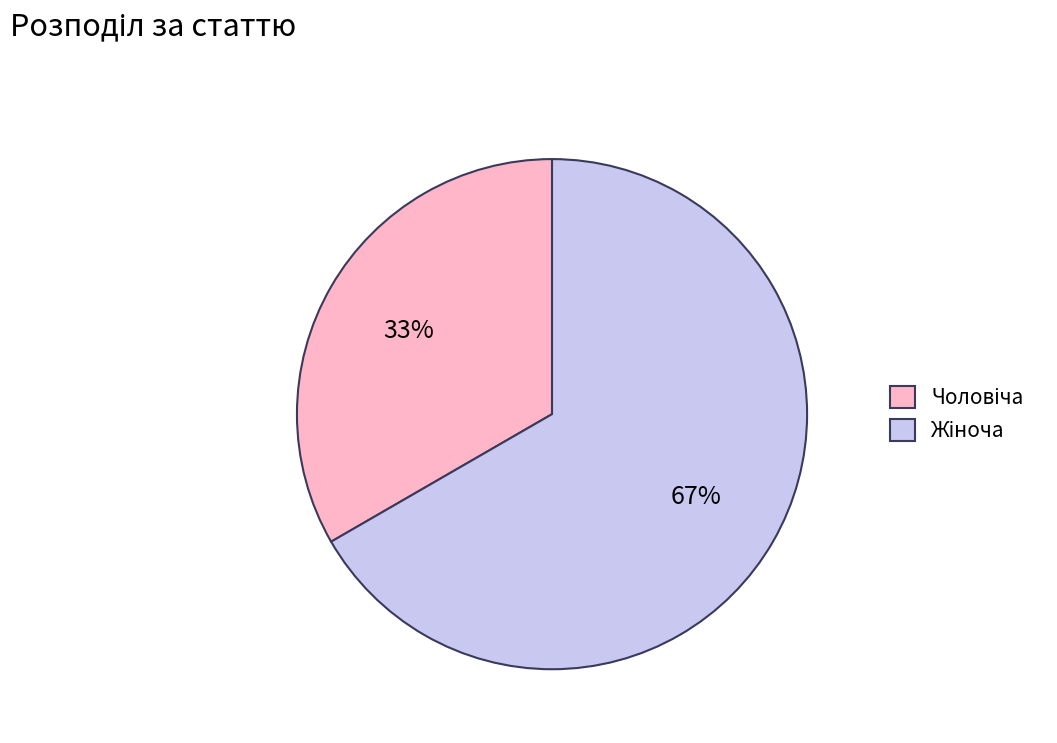

How many segments does this pie chart have?

2